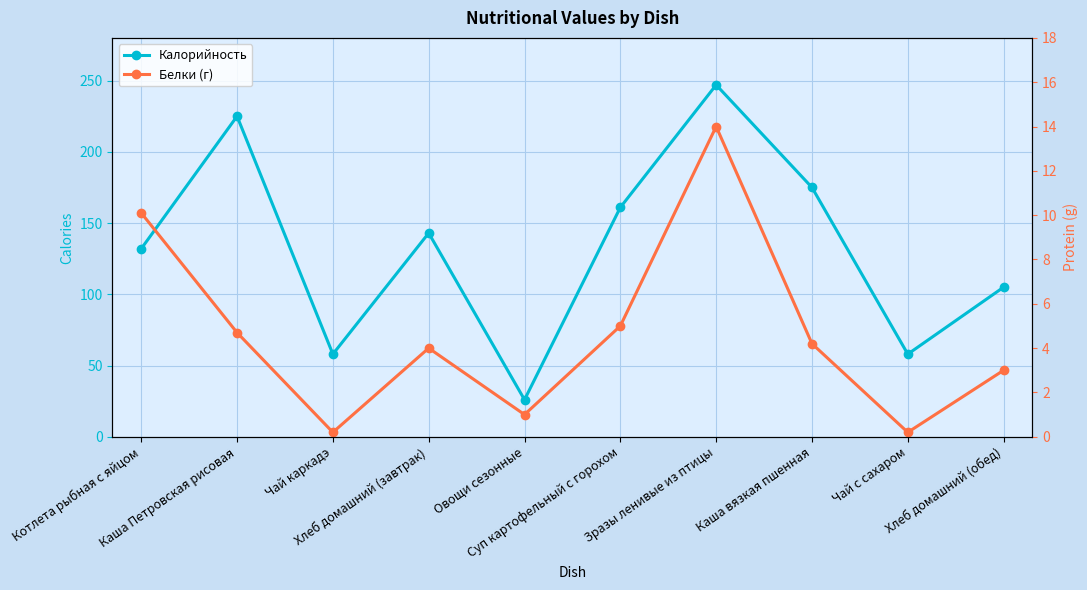

The value of Калорийность at Чай с сахаром is 58.0. True or false?

True